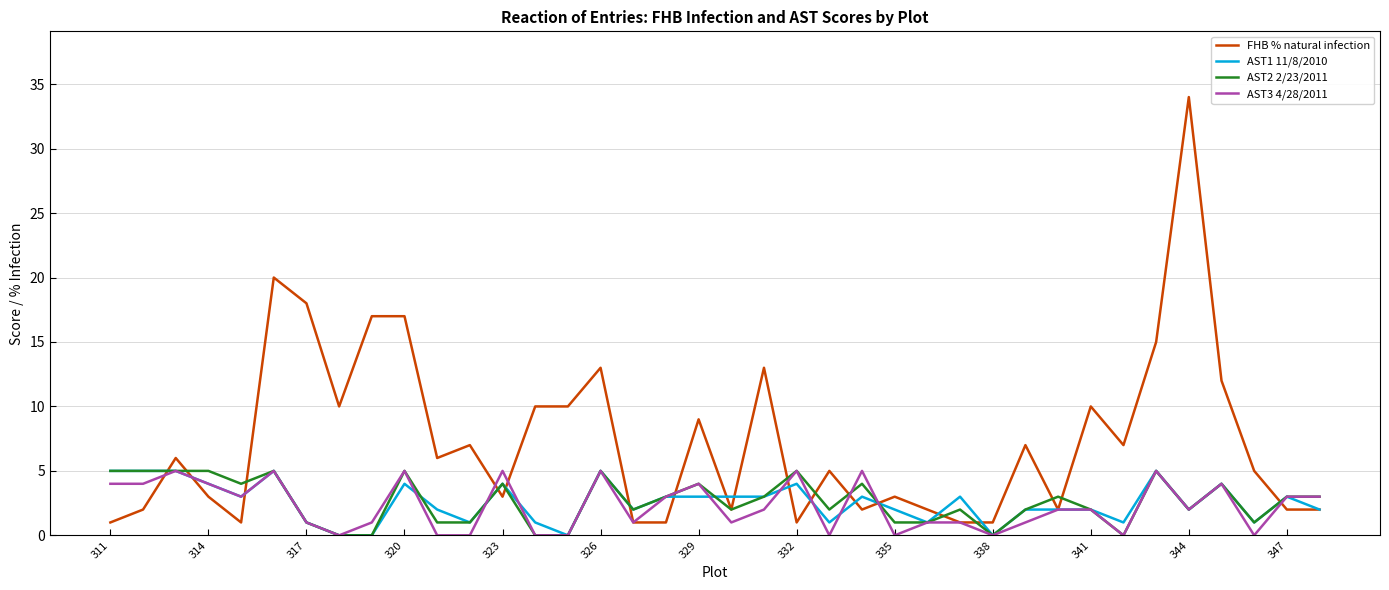

Which series has the largest total across all categories?

FHB % natural infection